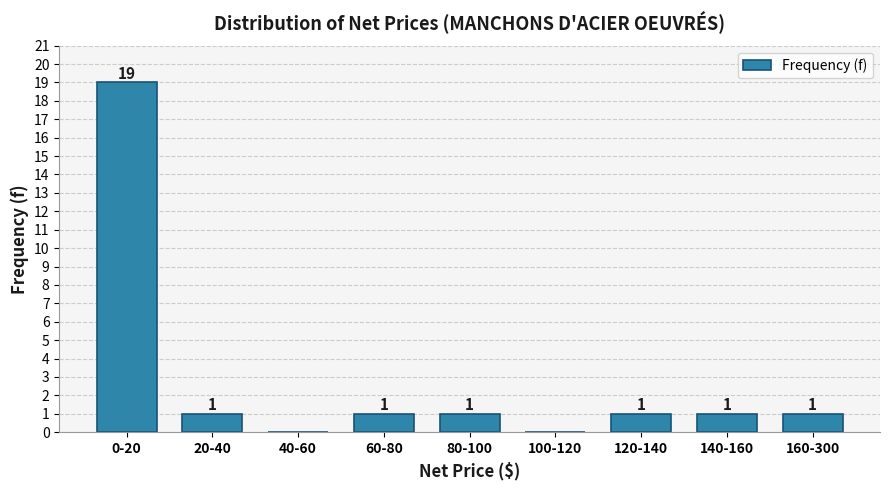

Reading right to left, what are all the values shown in this chart?

160-300=1	140-160=1	120-140=1	100-120=0	80-100=1	60-80=1	40-60=0	20-40=1	0-20=19